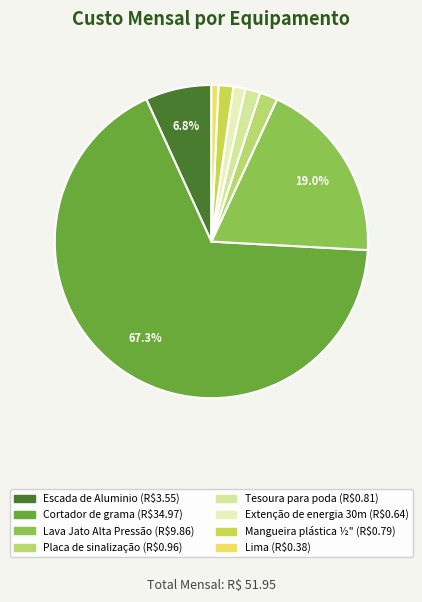

Count the number of slices in the pie.

8